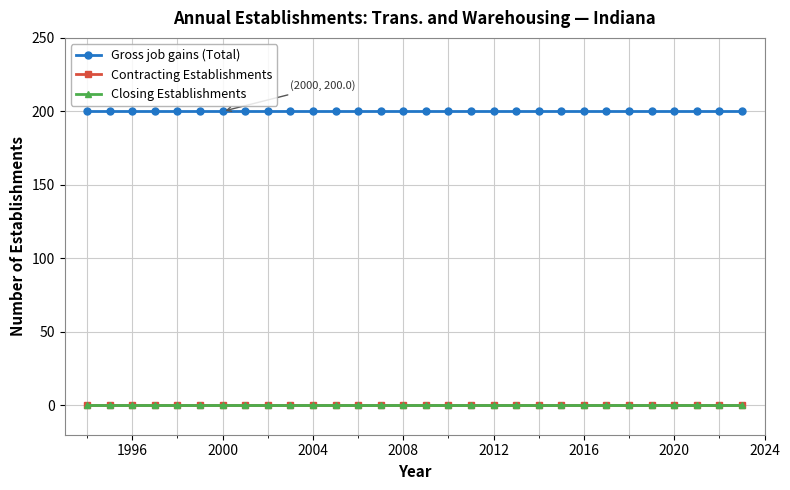

True or false: Gross job gains (Total) has more than 0 points higher than both neighbors.

False